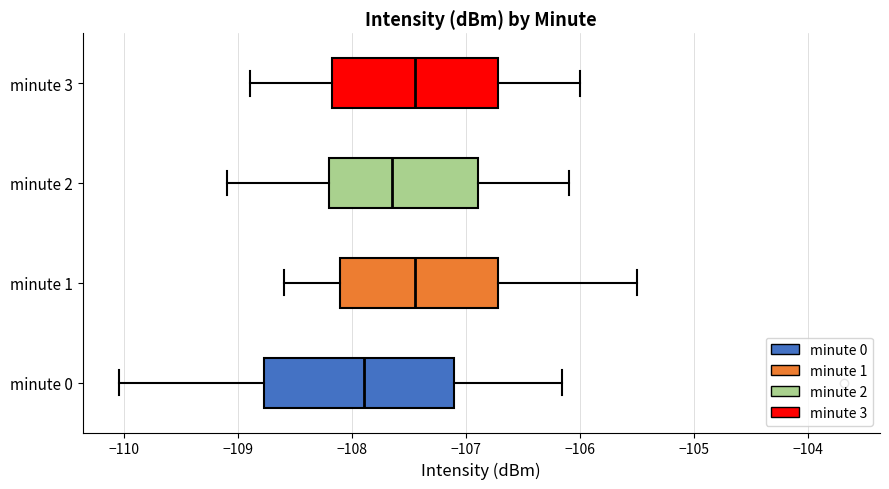

Reading bottom to top, read every box against the x-axis: the position of its median line, the range the box covers, and the ends of its whiskers. The values are not printed on the chart, so give them approximately, as read against the axis.

minute 0: median -107.9, box -108.8 to -107.1, whiskers -110.0 to -106.2
minute 1: median -107.4, box -108.1 to -106.7, whiskers -108.6 to -105.5
minute 2: median -107.6, box -108.2 to -106.9, whiskers -109.1 to -106.1
minute 3: median -107.4, box -108.2 to -106.7, whiskers -108.9 to -106.0